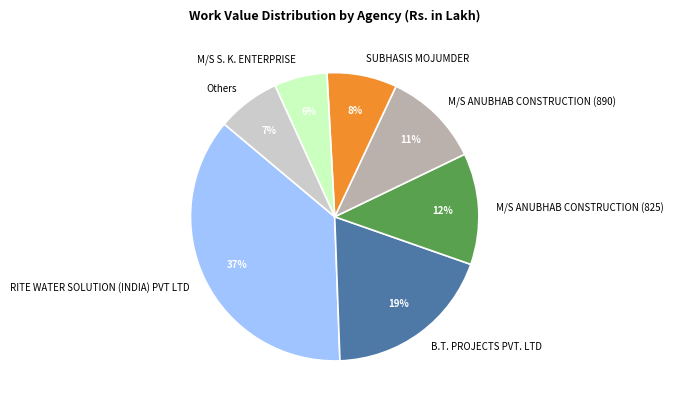

Rank the categories by value from lowest to highest.

M/S S. K. ENTERPRISE, Others, SUBHASIS MOJUMDER, M/S ANUBHAB CONSTRUCTION (890), M/S ANUBHAB CONSTRUCTION (825), B.T. PROJECTS PVT. LTD, RITE WATER SOLUTION (INDIA) PVT LTD